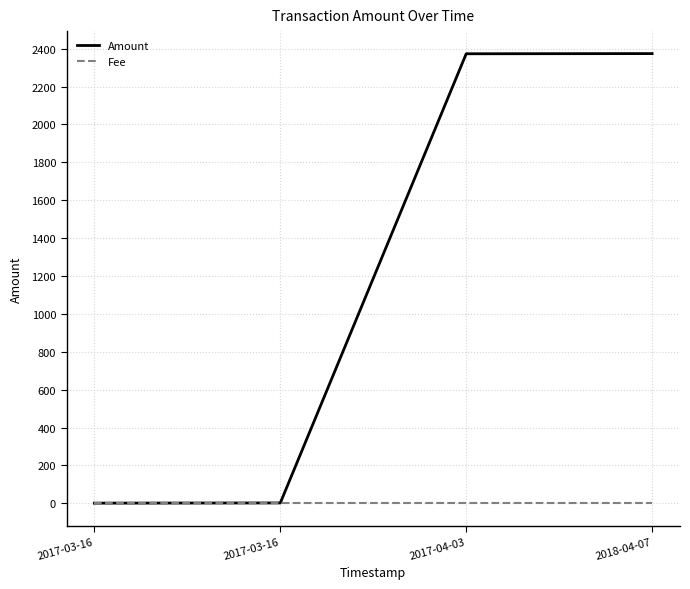

How many distinct data groups are displayed?

2